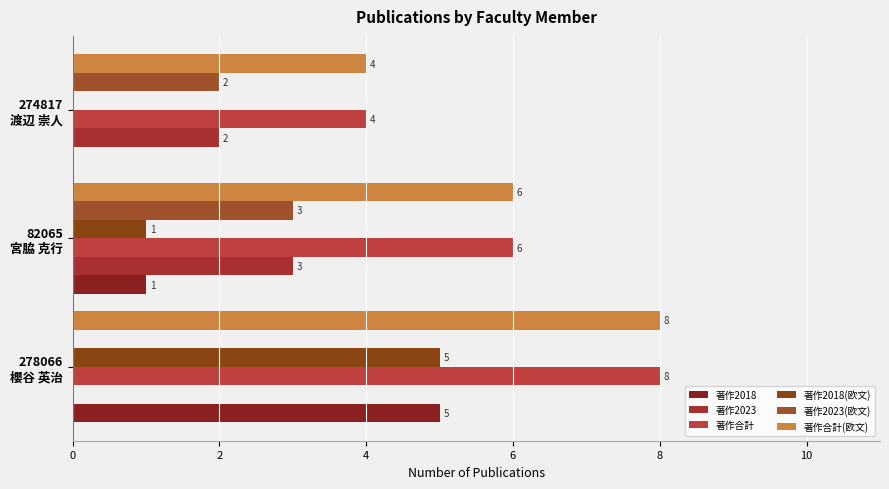

How many series are shown in this chart?

6